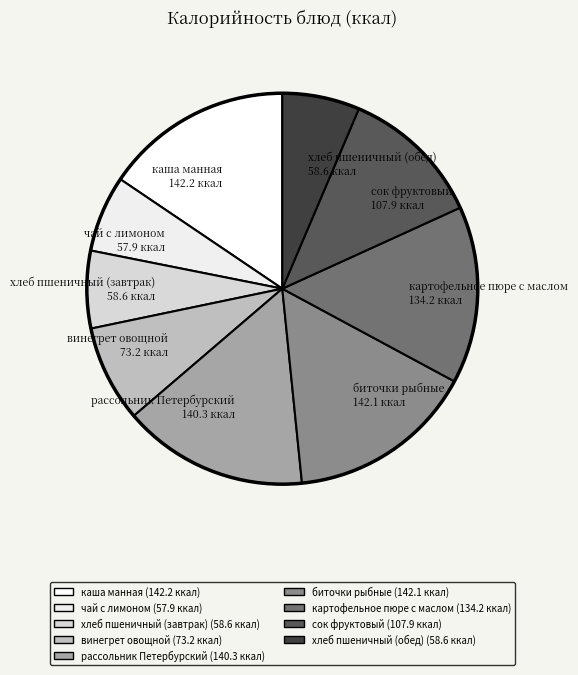

Do хлеб пшеничный (завтрак) 58.6 ккал and биточки рыбные 142.1 ккал together represent more than half of the pie?

No